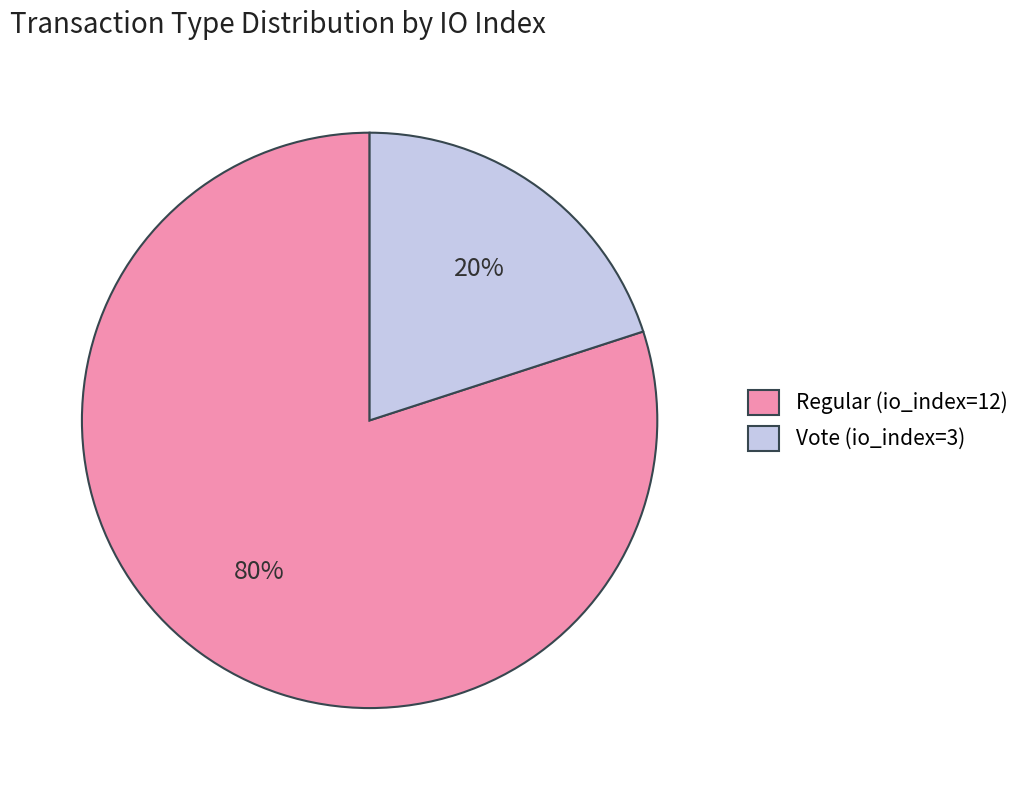

Is there any slice that represents more than half of the pie?

Yes